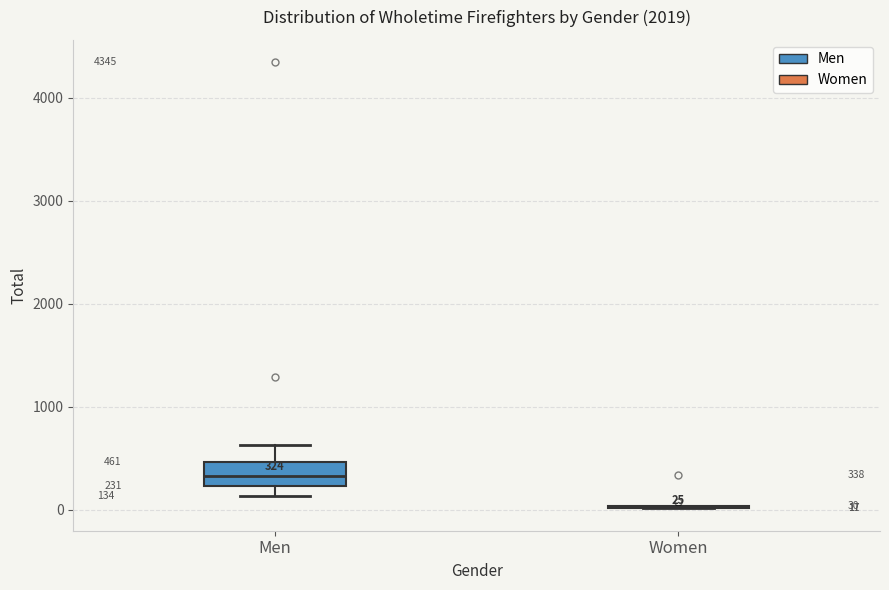

Which box is the tallest, from its lower edge to its upper edge?

Men